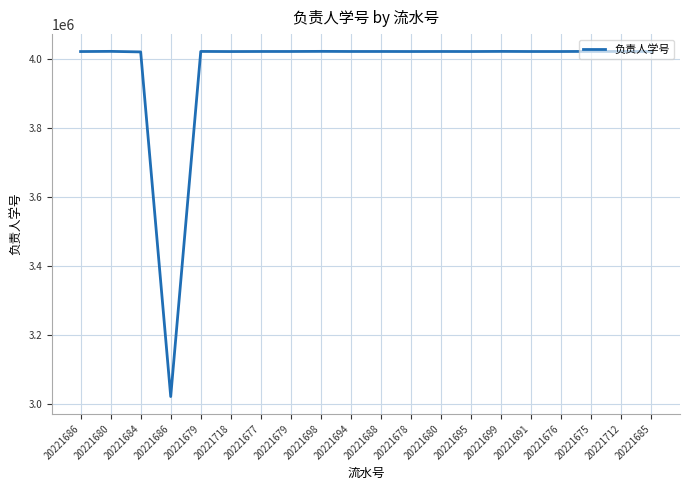

List the labels in order of value, smallest first.

20221686, 20221684, 20221718, 20221686, 20221695, 20221678, 20221676, 20221691, 20221694, 20221680, 20221677, 20221679, 20221688, 20221712, 20221685, 20221679, 20221699, 20221675, 20221698, 20221680